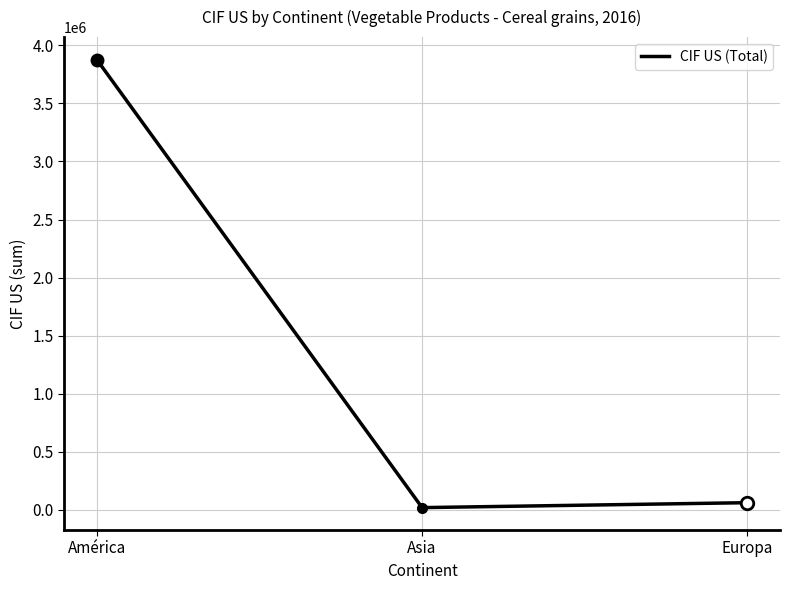

True or false: the data shows 62894.8 at Europa.

True